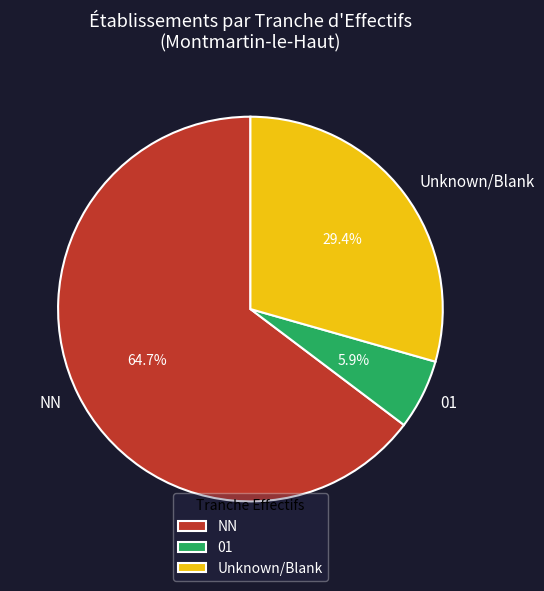

How many segments does this pie chart have?

3